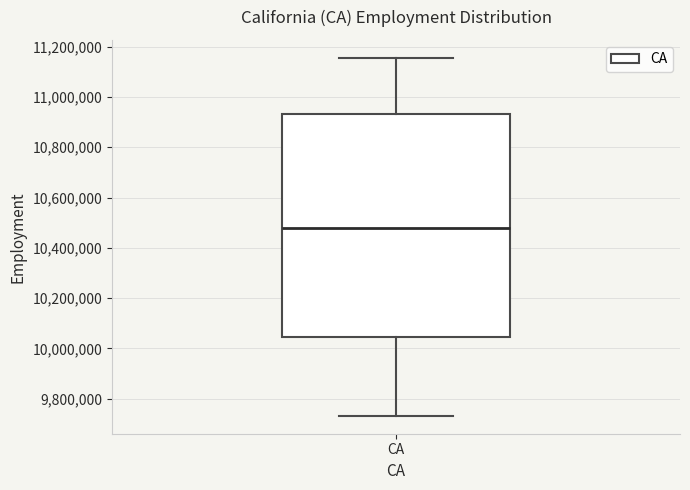

Transcribe this box plot: give where the median line is, the range the box spans, and where the two whiskers end, as read against the y-axis. The values are not printed on the chart, so give them approximately, as read against the axis.

median 10480000, box 10040000 to 10940000, whiskers 9740000 to 11160000